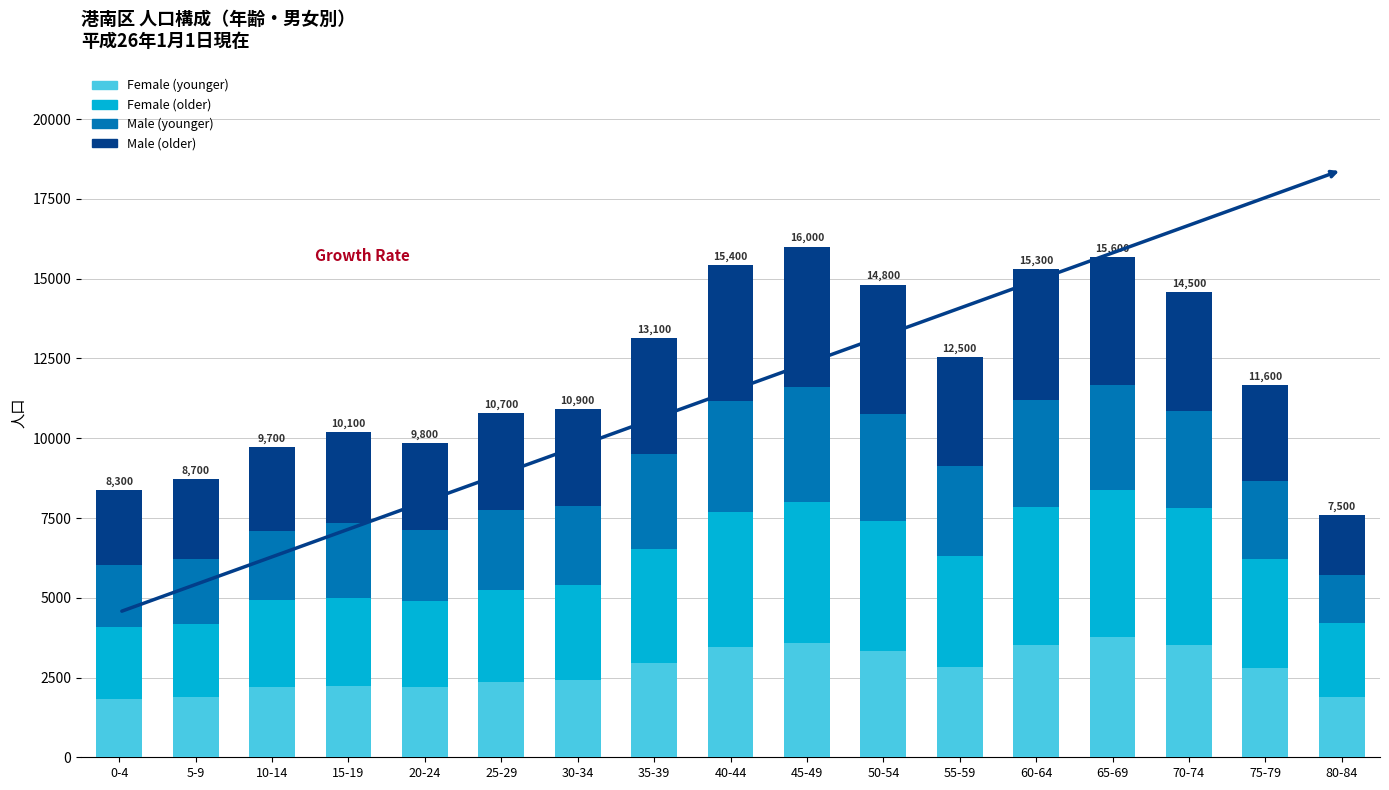

What is the total value across all series at 25-29?

10778.0